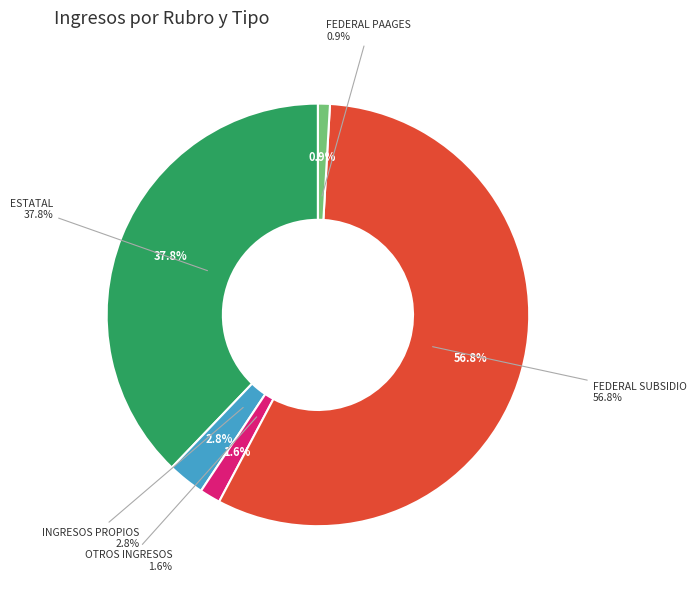

Which category has the biggest portion of the pie?

FEDERAL SUBSIDIO